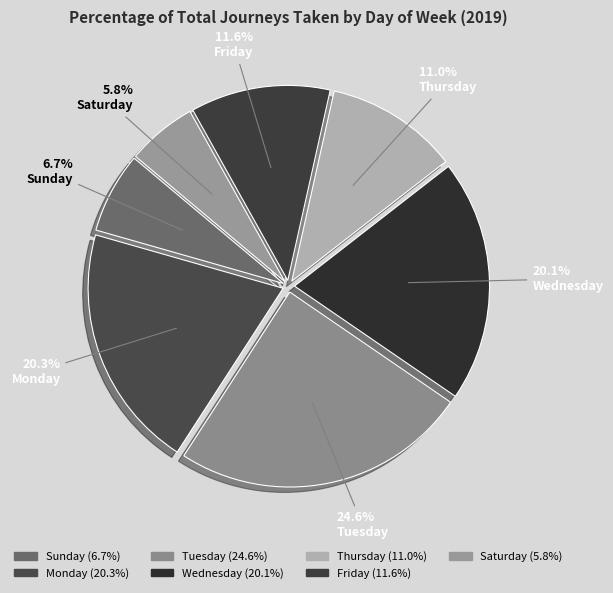

Approximately how many times larger is the value at Saturday compared to Thursday?

0.5